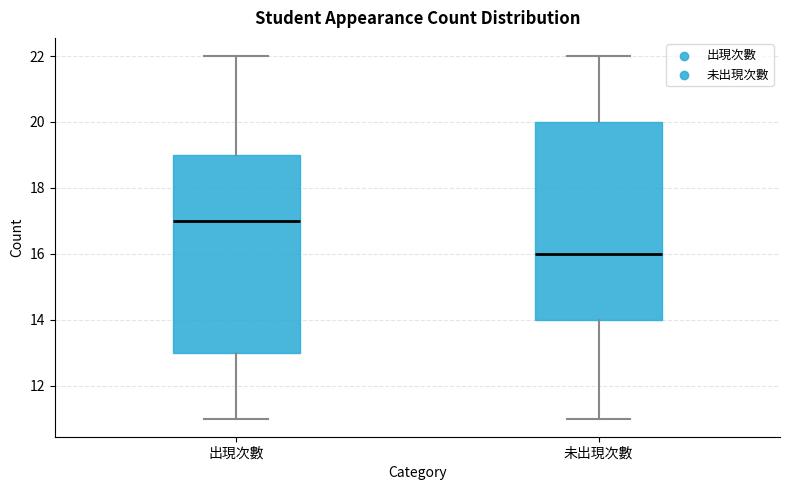

Reading left to right, read every box against the y-axis: the position of its median line, the range the box covers, and the ends of its whiskers. The values are not printed on the chart, so give them approximately, as read against the axis.

出現次數: median 17, box 13 to 19, whiskers 11 to 22
未出現次數: median 16, box 14 to 20, whiskers 11 to 22